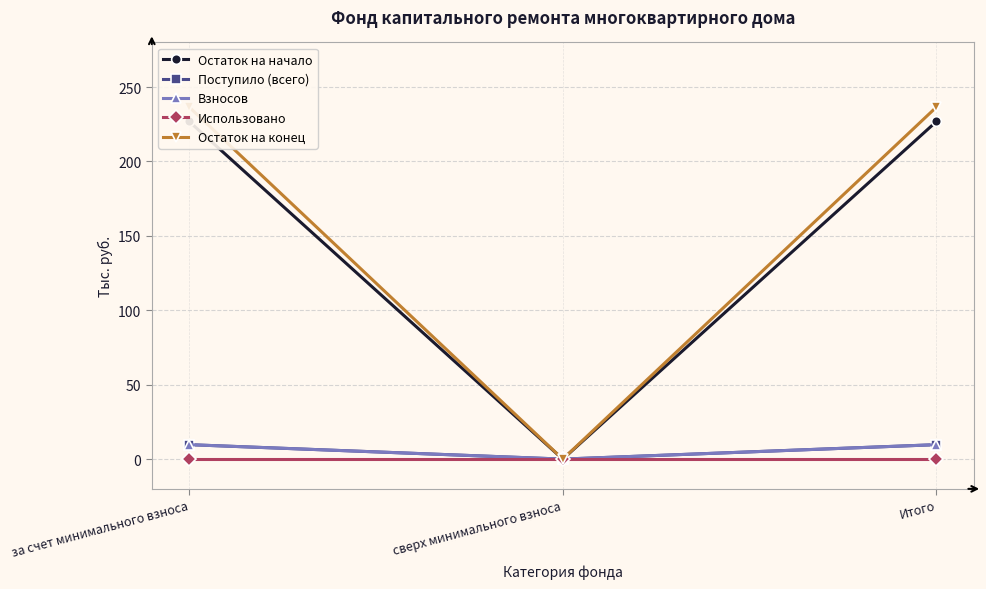

What is the label of the 1st point from the left?

за счет минимального взноса